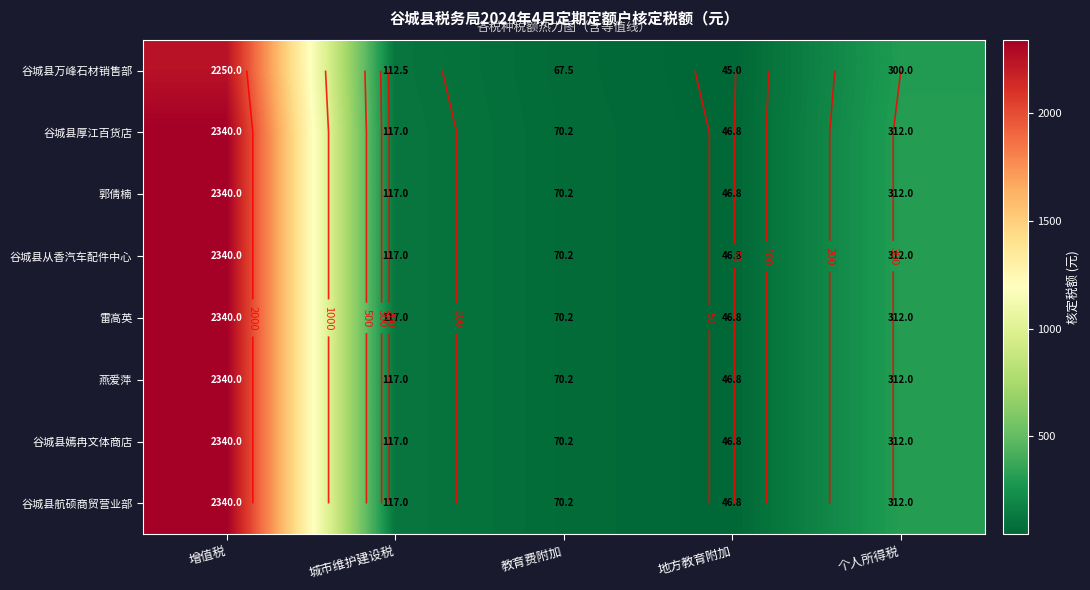

What value does the 谷城县厚江百货店 series have at 个人所得税?

312.0